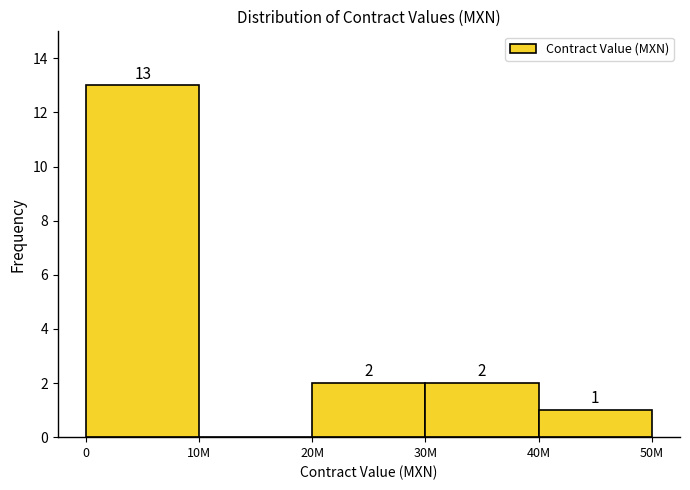

Reading left to right, transcribe all the data shown in this chart.

0=13	10M=0	20M=2	30M=2	40M=1